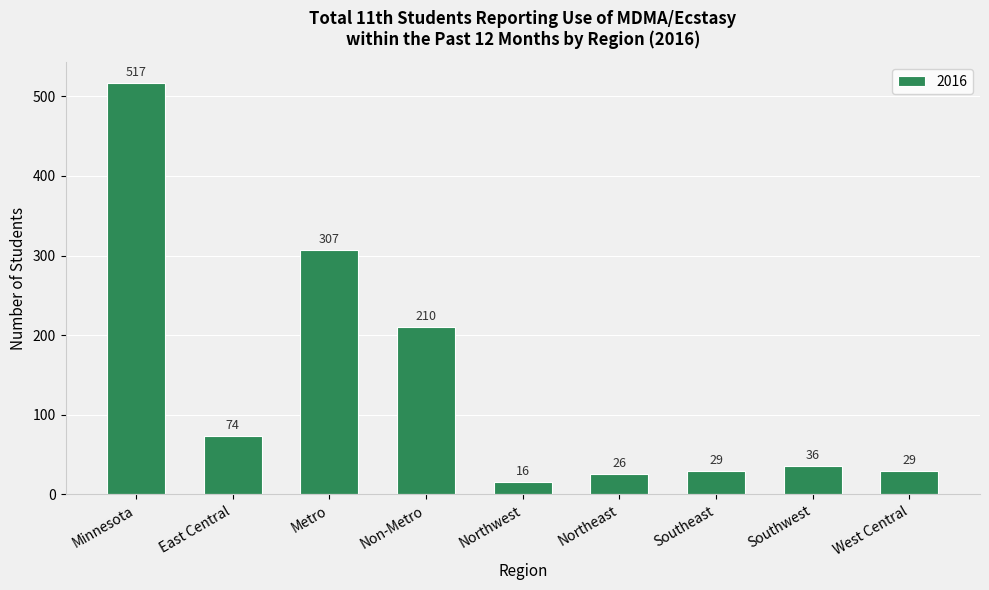

The value at Minnesota is 517. True or false?

True